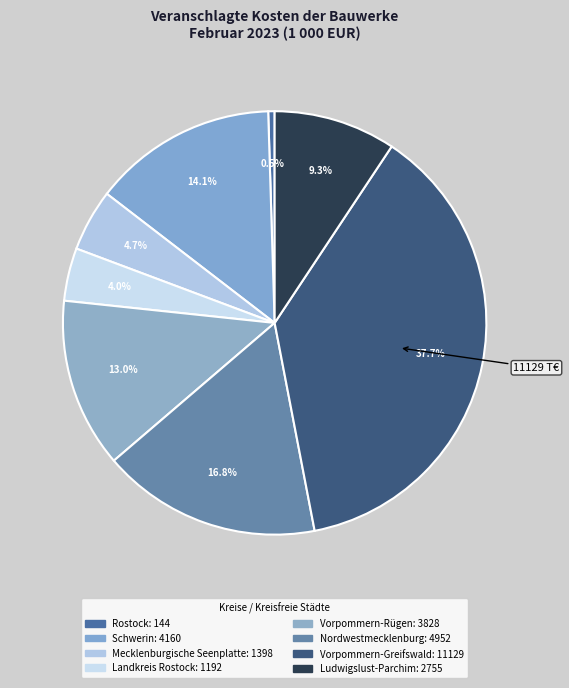

Combined, what portion of the pie is Vorpommern-Greifswald and Landkreis Rostock?

41.7%